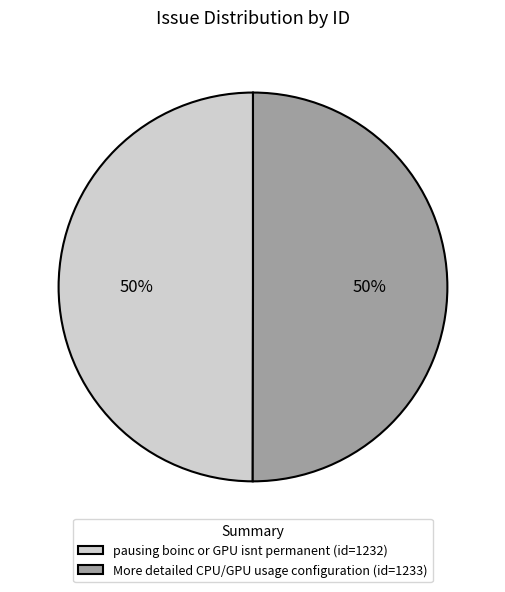

To the nearest percent, what is the combined percentage of More detailed CPU/GPU usage configuration (id=1233) and pausing boinc or GPU isnt permanent (id=1232)?

100%